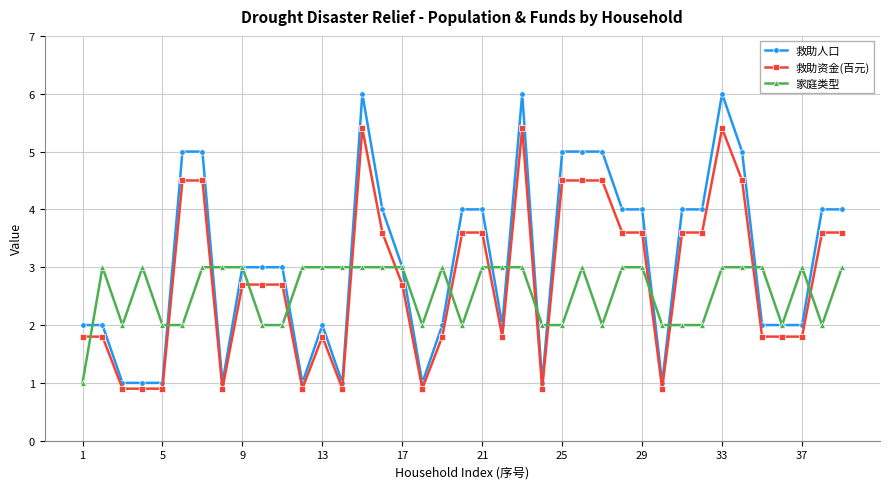

True or false: 家庭类型 and 救助资金(百元) cross at least once.

True